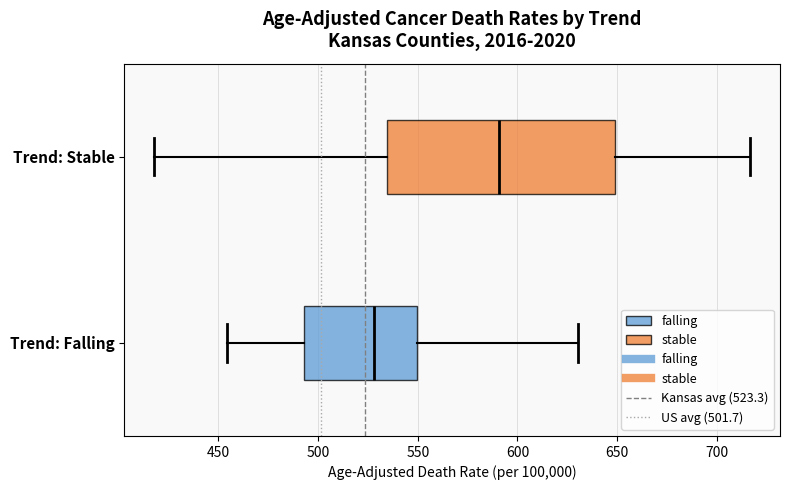

Comparing the boxes themselves (not the whiskers), which one is the widest?

Trend: Stable